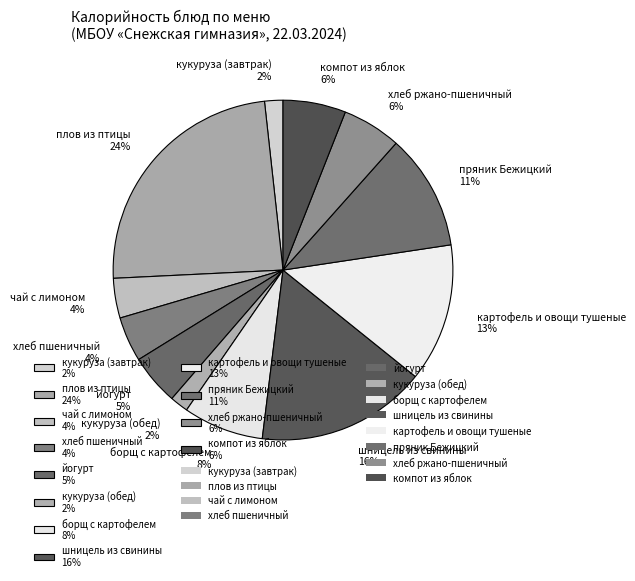

Does any single category account for the majority?

No